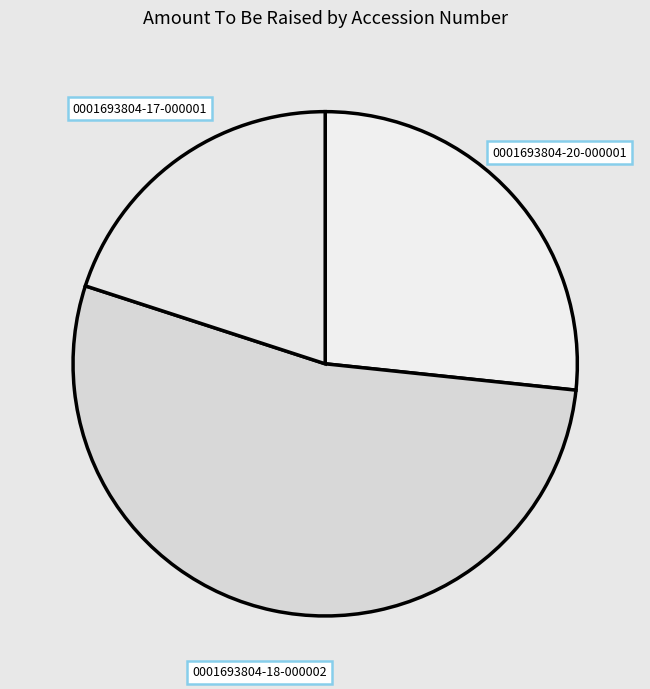

True or false: 0001693804-17-000001 accounts for 12% of the total.

False